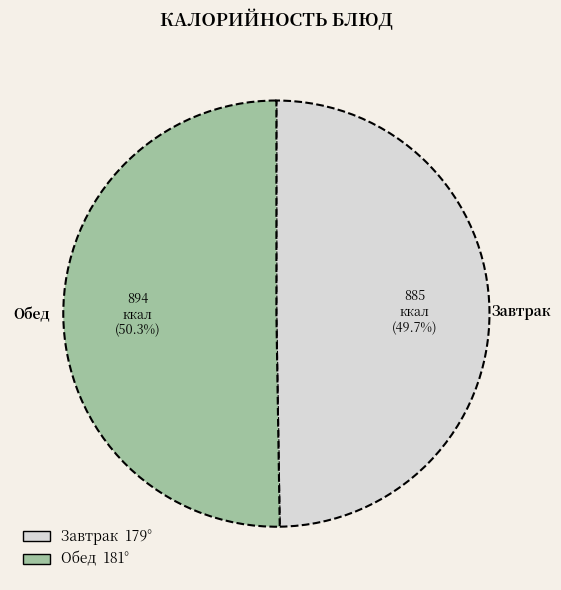

Does any single category account for the majority?

Yes